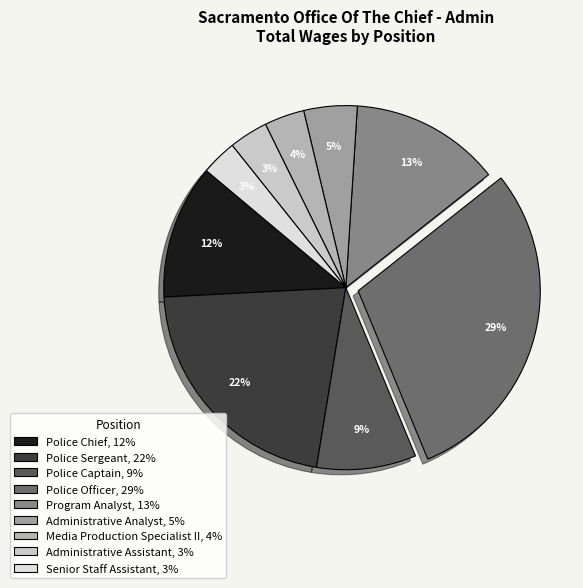

How many slices are in this pie chart?

9